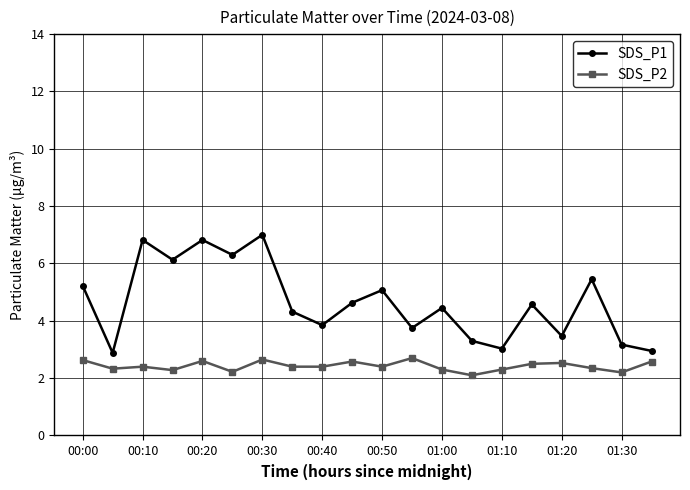

In SDS_P1, how many points are higher than both neighbors (excluding endpoints)?

7